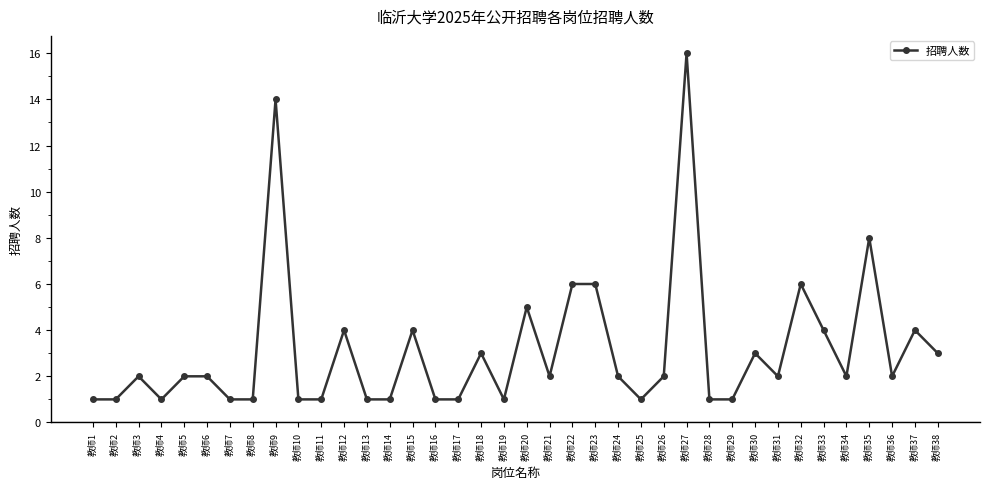

True or false: the data shows 2 at 教师6.

True